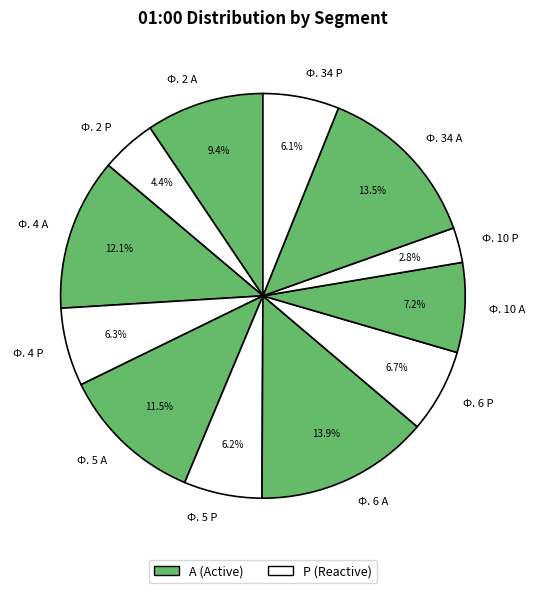

To the nearest percent, what is the average slice percentage?

8%